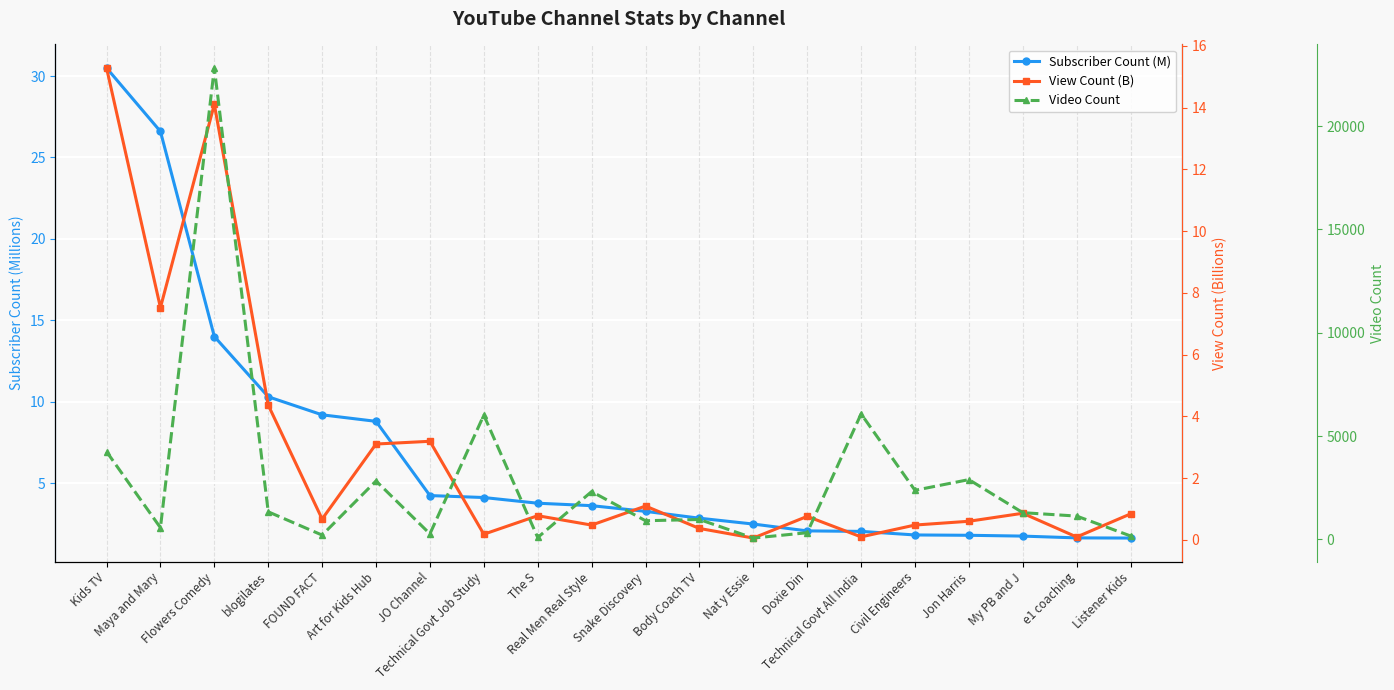

What is the spread (max minus min) of values at Real Men Real Style?

2315.5